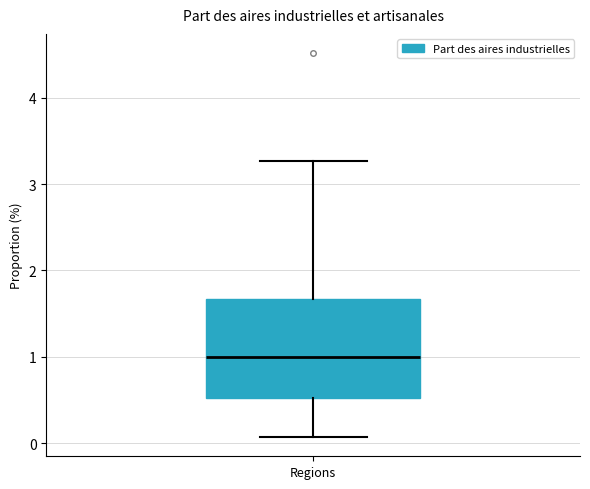

Read this box plot against the y-axis: the position of the median line, the range covered by the box, and the ends of both whiskers. The values are not printed on the chart, so give them approximately, as read against the axis.

median 1.0, box 0.5 to 1.7, whiskers 0.1 to 3.3